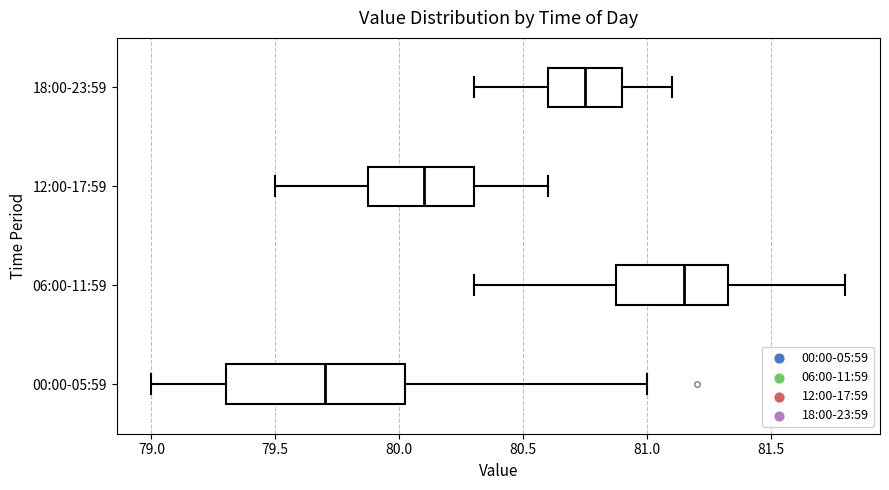

Reading bottom to top, read every box against the x-axis: the position of its median line, the range the box covers, and the ends of its whiskers. The values are not printed on the chart, so give them approximately, as read against the axis.

00:00-05:59: median 79.70, box 79.30 to 80.05, whiskers 79.00 to 81.00
06:00-11:59: median 81.15, box 80.90 to 81.35, whiskers 80.30 to 81.80
12:00-17:59: median 80.10, box 79.90 to 80.30, whiskers 79.50 to 80.60
18:00-23:59: median 80.75, box 80.60 to 80.90, whiskers 80.30 to 81.10